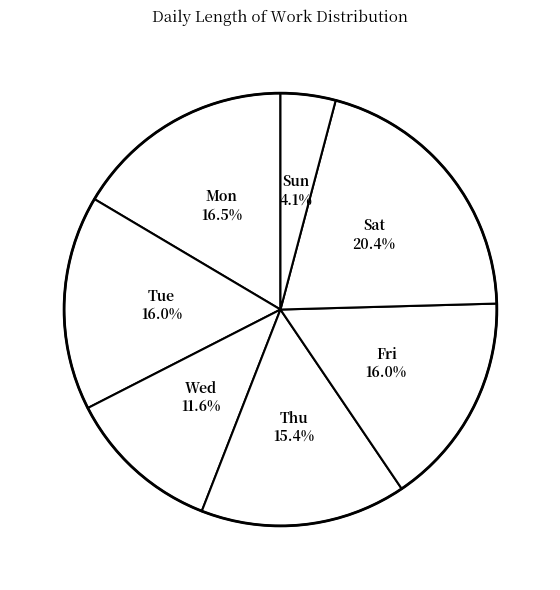

How many slices are in this pie chart?

7